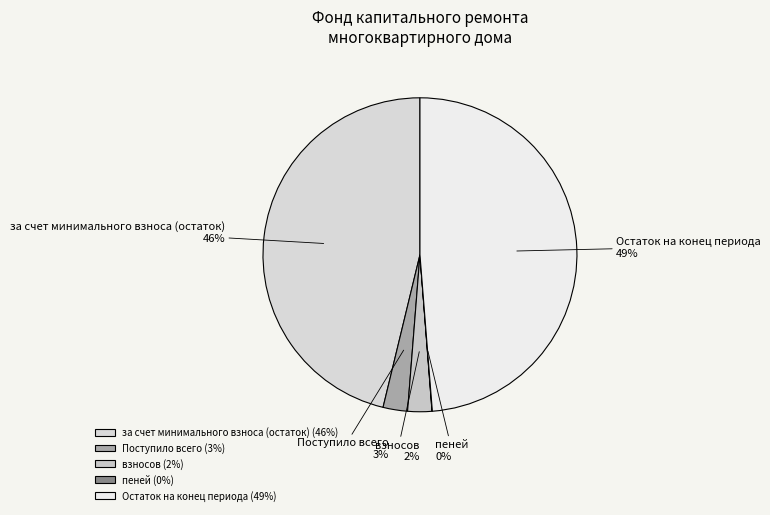

What is the largest slice in the pie chart?

Остаток на конец периода